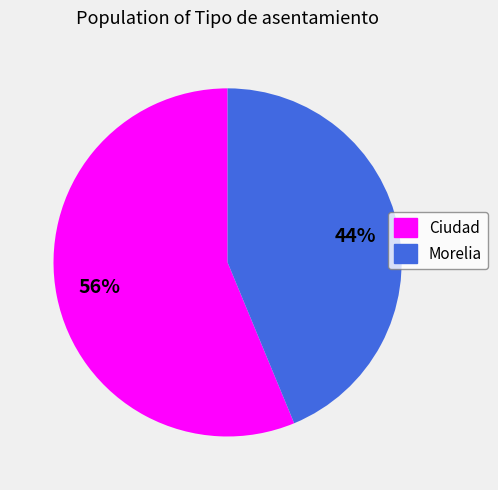

Is it true that Ciudad is 65% of the pie?

False